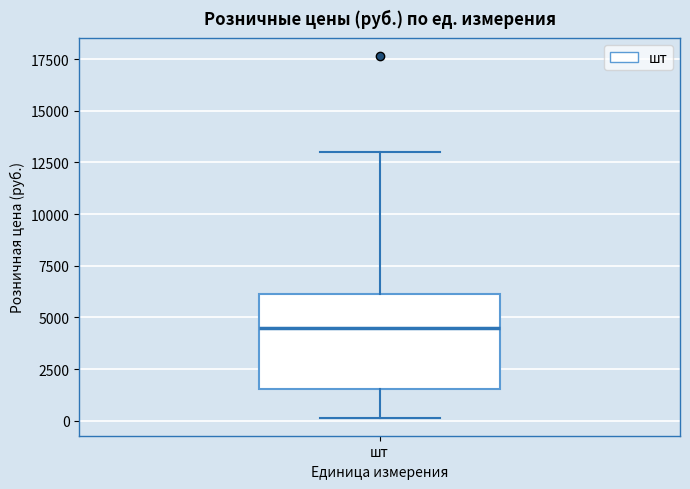

Read this box plot against the y-axis: the position of the median line, the range covered by the box, and the ends of both whiskers. The values are not printed on the chart, so give them approximately, as read against the axis.

median 4500, box 1500 to 6000, whiskers 0 to 13000